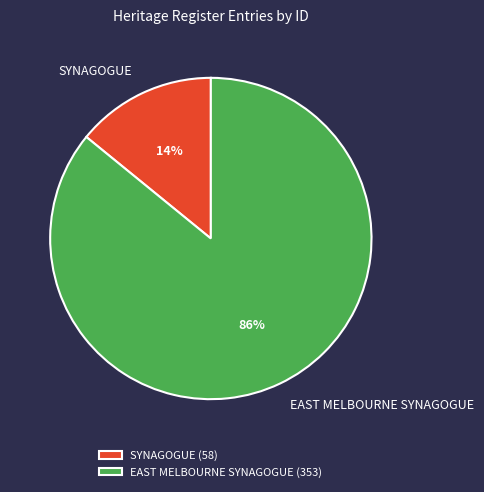

Is the sum of EAST MELBOURNE SYNAGOGUE and SYNAGOGUE greater than half?

Yes